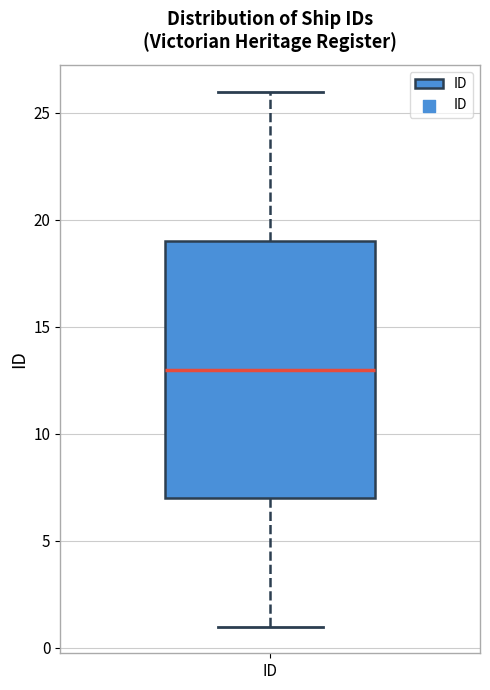

Where does the median line of the box for ID sit on the y-axis? The values are not printed on the chart, so give them approximately, as read against the axis.

13